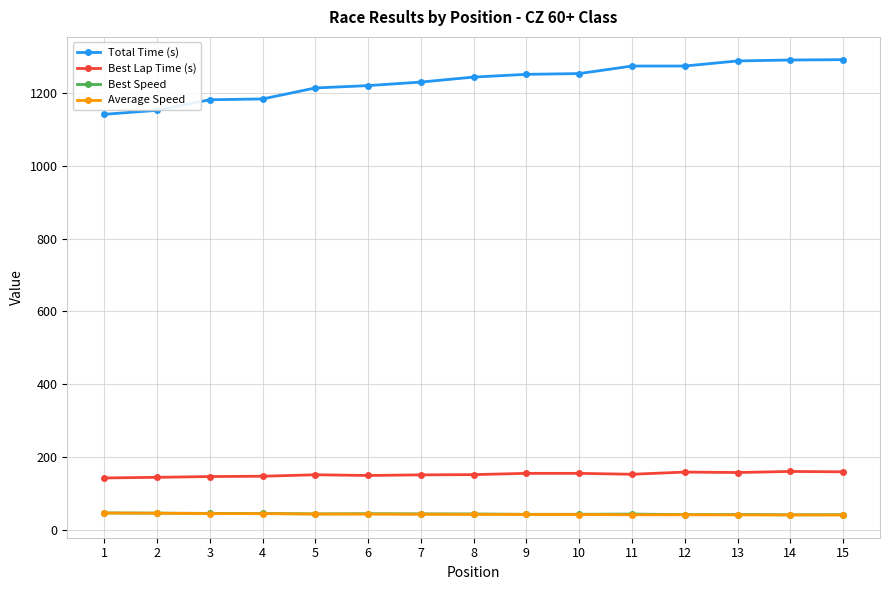

What is the sum of the Average Speed values at 2 and 12?

85.6